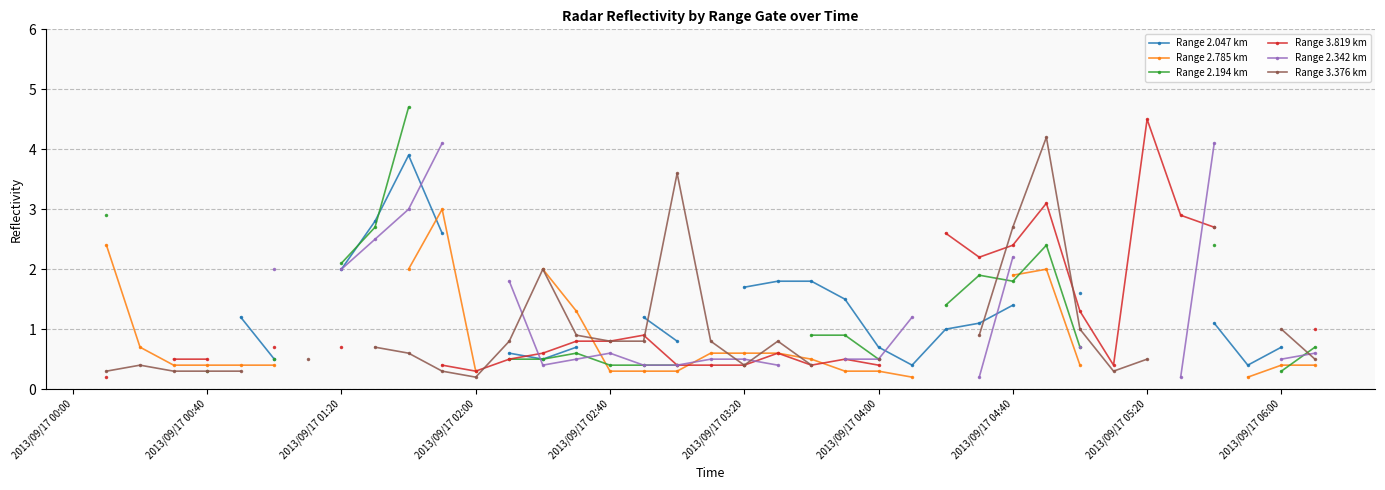

How many intersections are there between Range 2.047 km and Range 2.342 km?

4